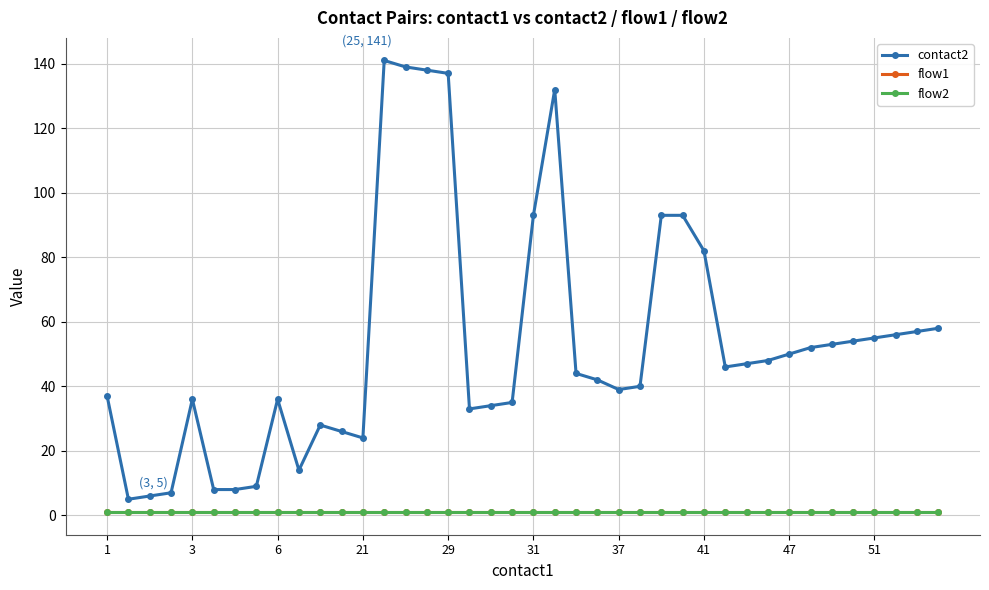

At how many categories does at least one series exceed 5?

39